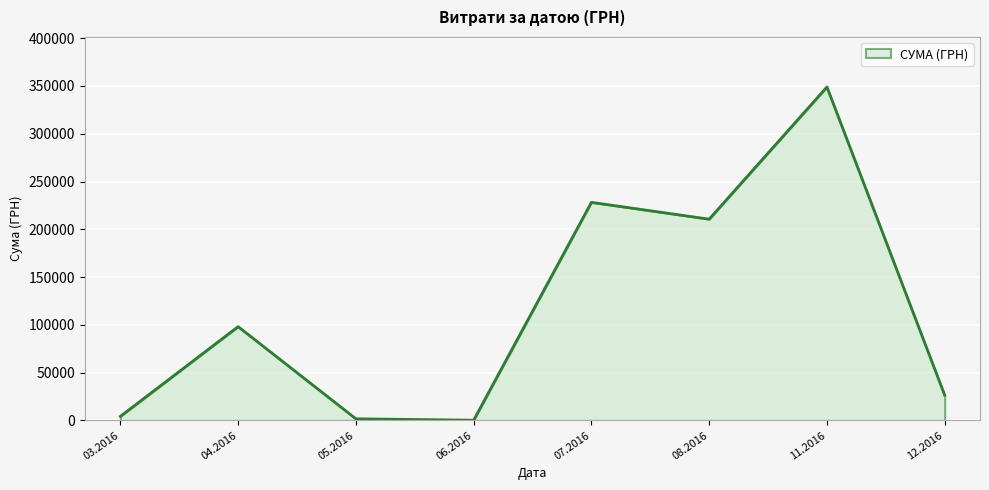

How many series are shown in this chart?

1